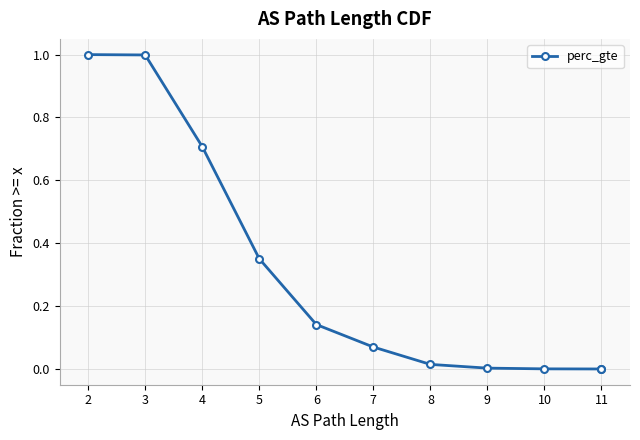

Is it true that the value at 5 is 0.4?

True